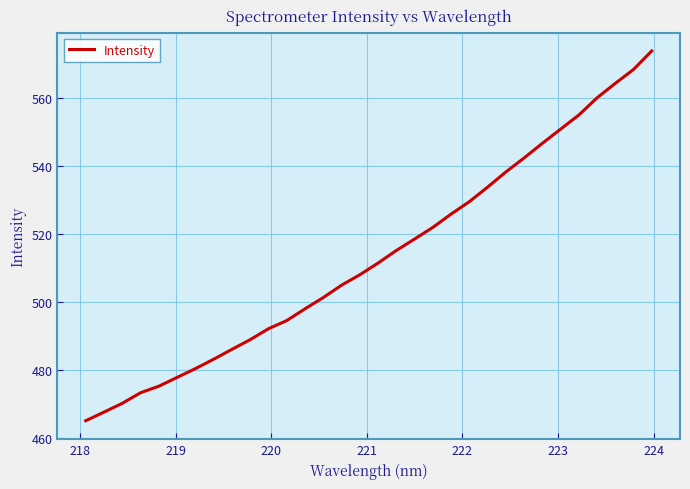

How many series are shown in this chart?

1